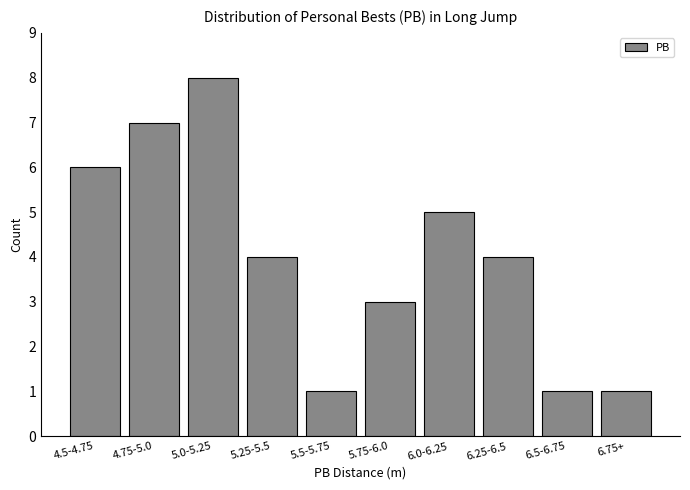

Reading left to right, extract all data points from this chart.

6	7	8	4	1	3	5	4	1	1